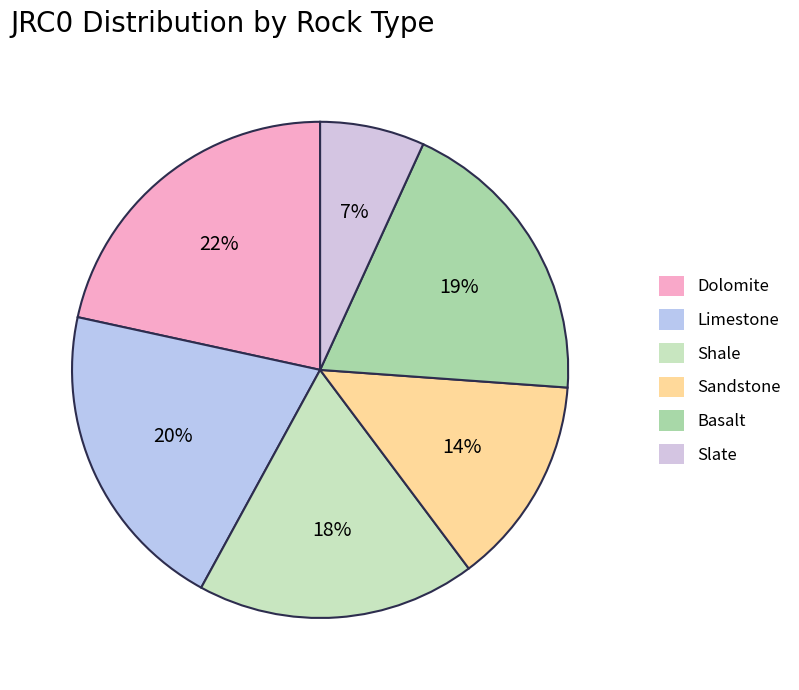

How many slices are in this pie chart?

6